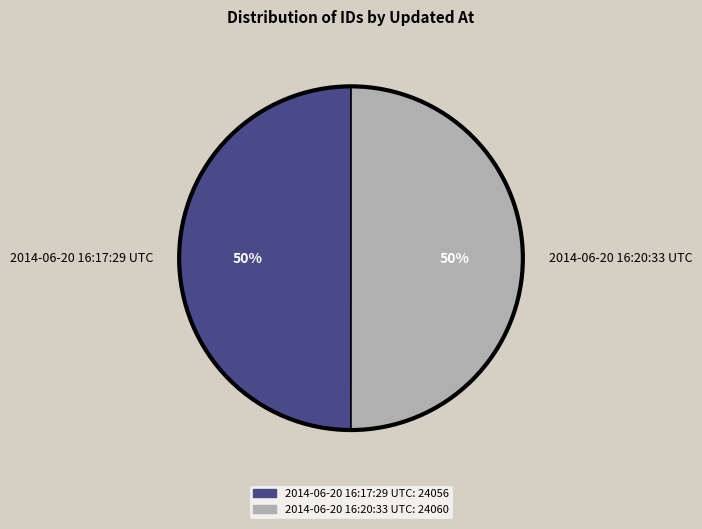

Do 2014-06-20 16:17:29 UTC and 2014-06-20 16:20:33 UTC together represent more than half of the pie?

Yes